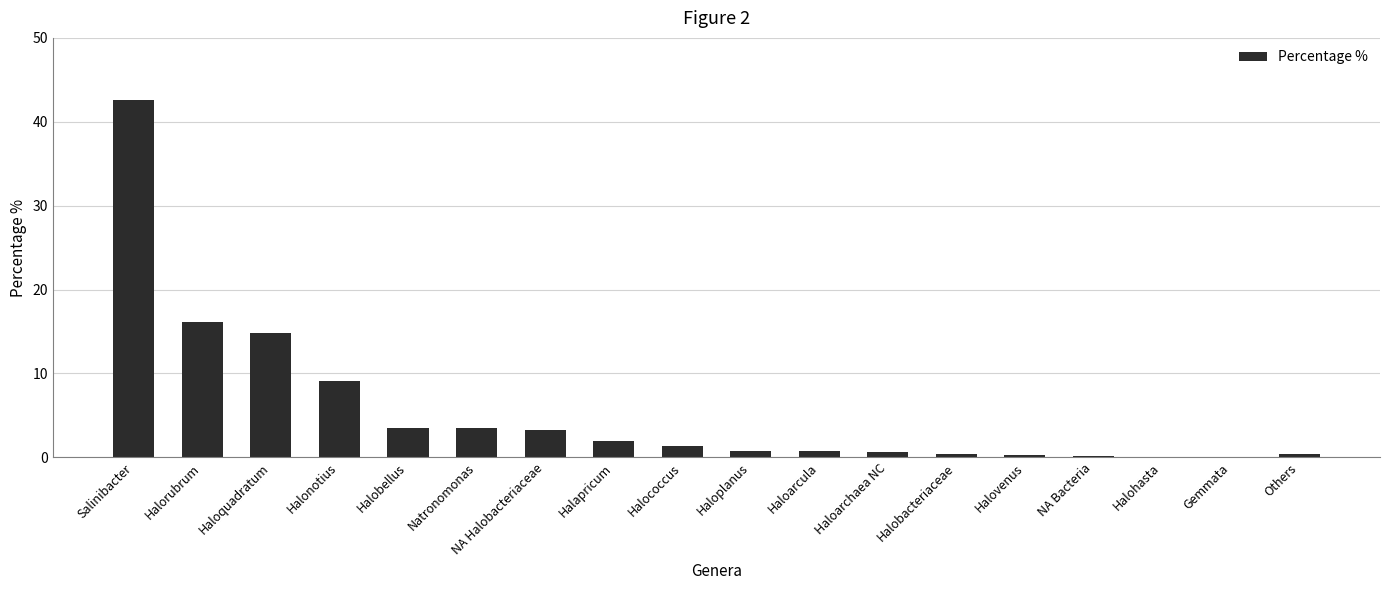

True or false: the data shows 26.3 at Salinibacter.

False